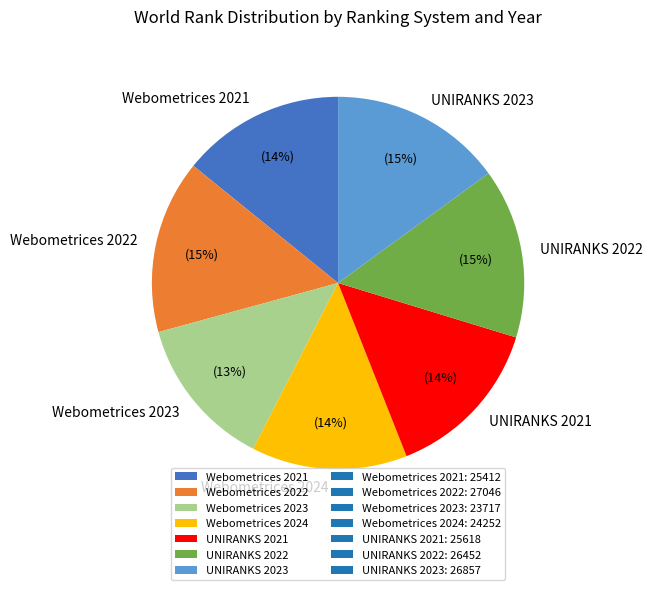

Between Webometrices 2024 and UNIRANKS 2023, which is larger?

UNIRANKS 2023